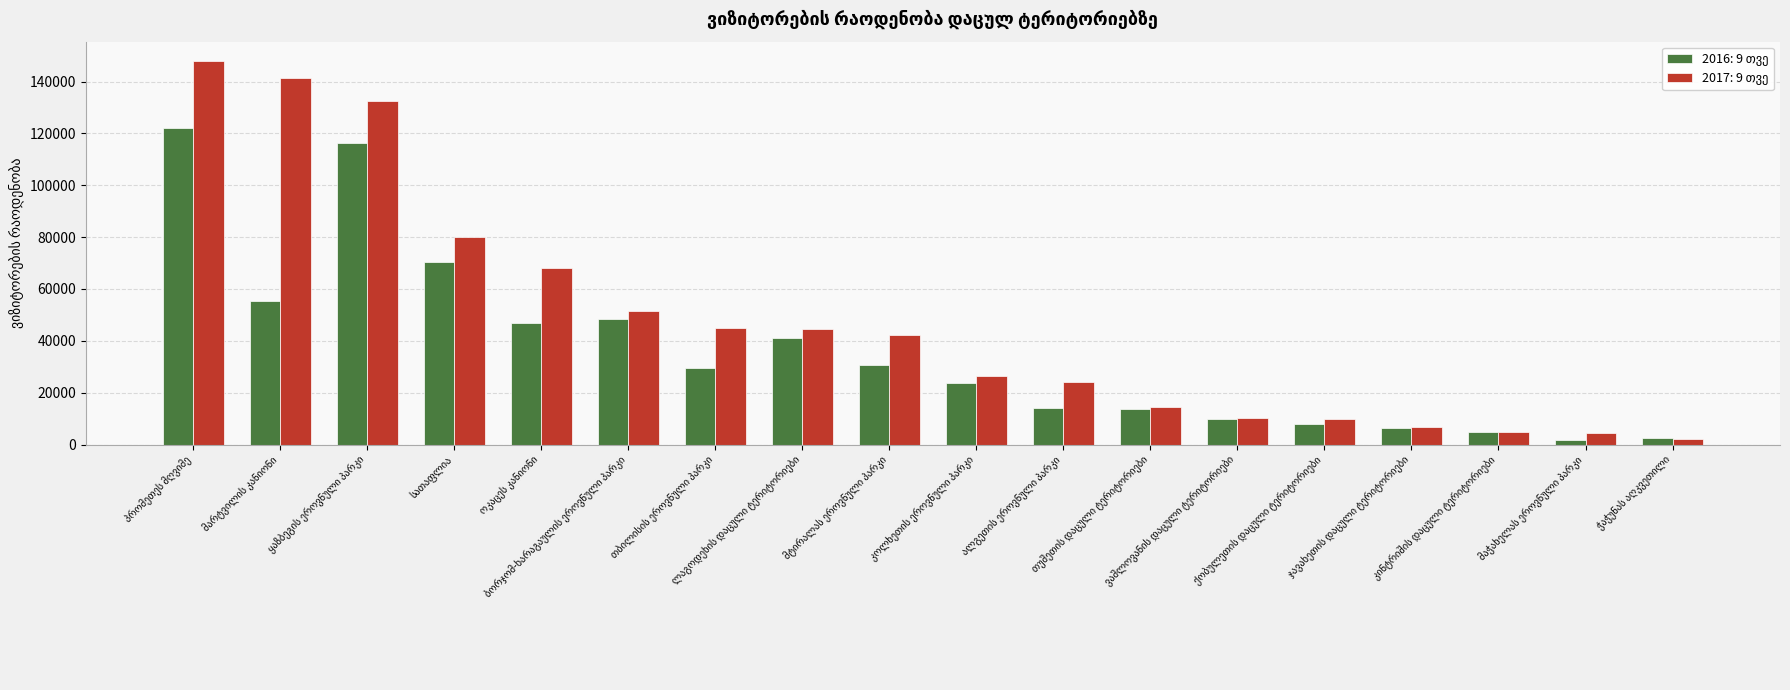

What is the greatest value displayed?

147982